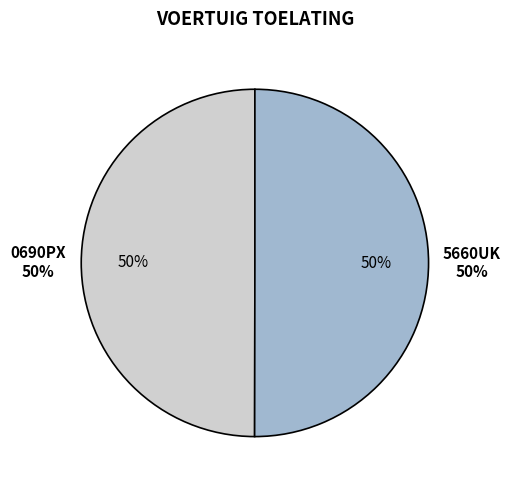

True or false: 5660UK accounts for 50% of the total.

True